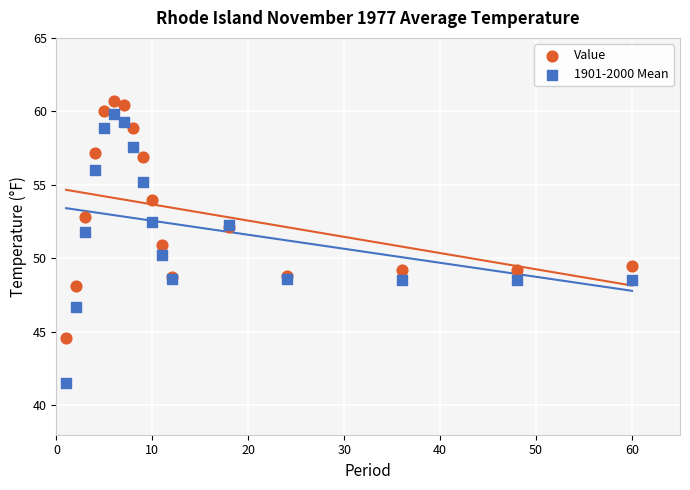

Which series has the largest Y range (max minus min)?

1901-2000 Mean